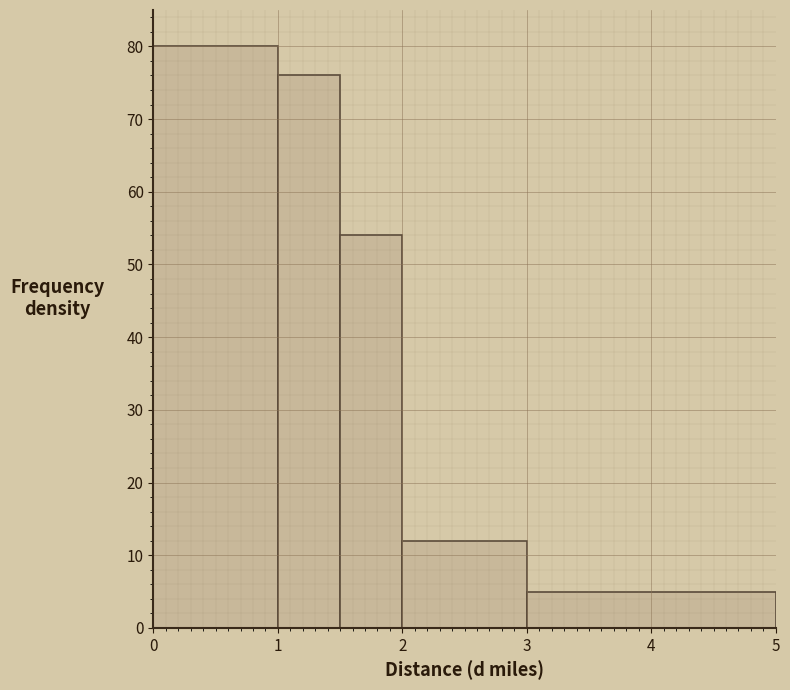

Reading left to right, transcribe this chart: for each bar, give the range it covers on the x-axis and its height. The values are not printed on the chart, so give them approximately, as read against the axis.

0.0 to 1.0: 80
1.0 to 1.5: 76
1.5 to 2.0: 54
2.0 to 3.0: 12
3.0 to 5.0: 5